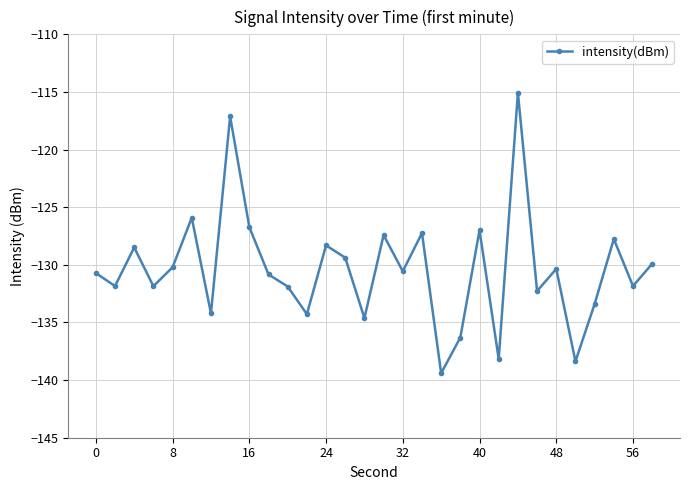

What is the value of the 29th point from the left?

-131.8